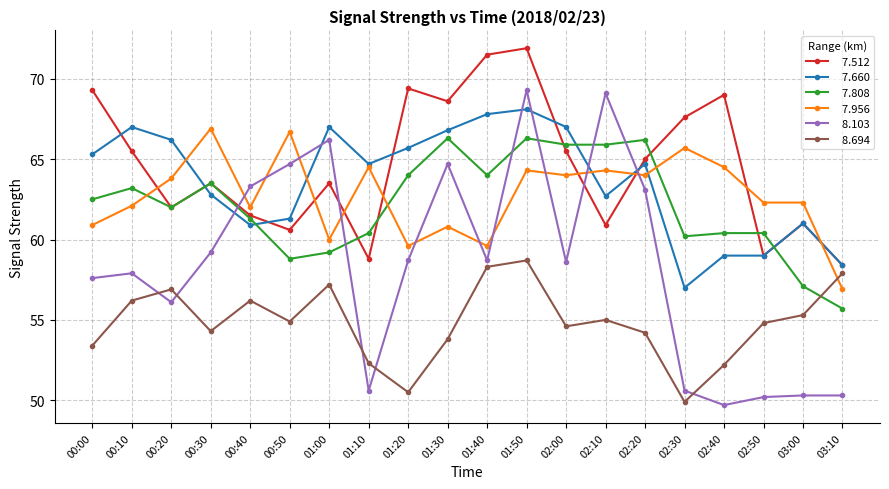

What is the difference between the highest and lowest values at 00:30?

12.6